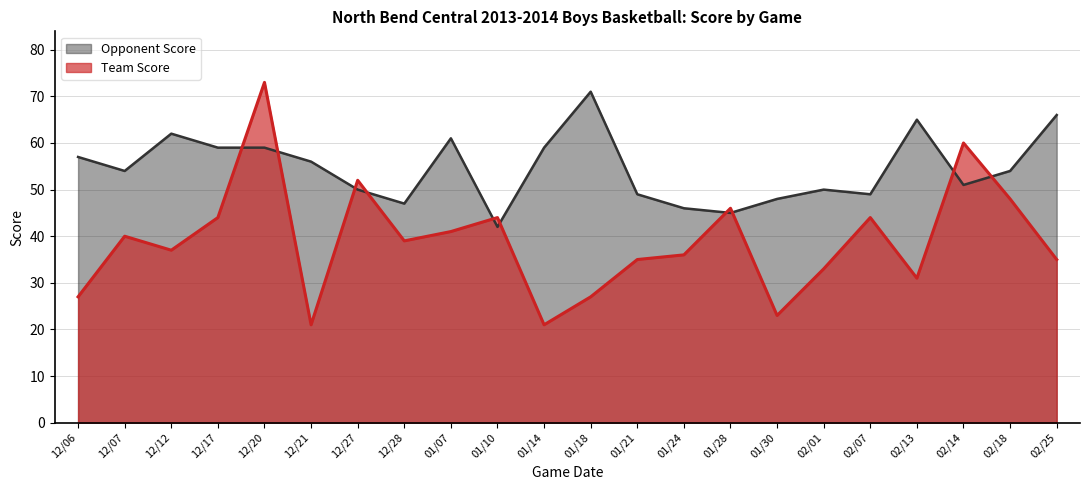

What is the value of the Team Score point at the 9th from the left?

41